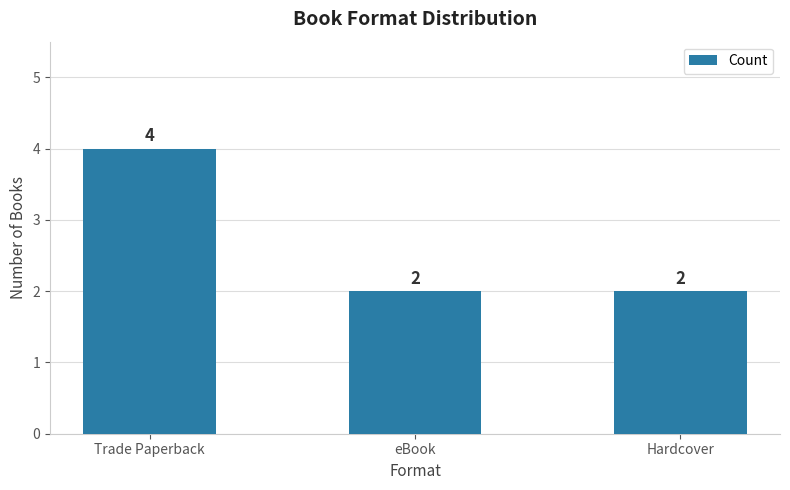

Reading left to right, transcribe all the data shown in this chart.

4	2	2